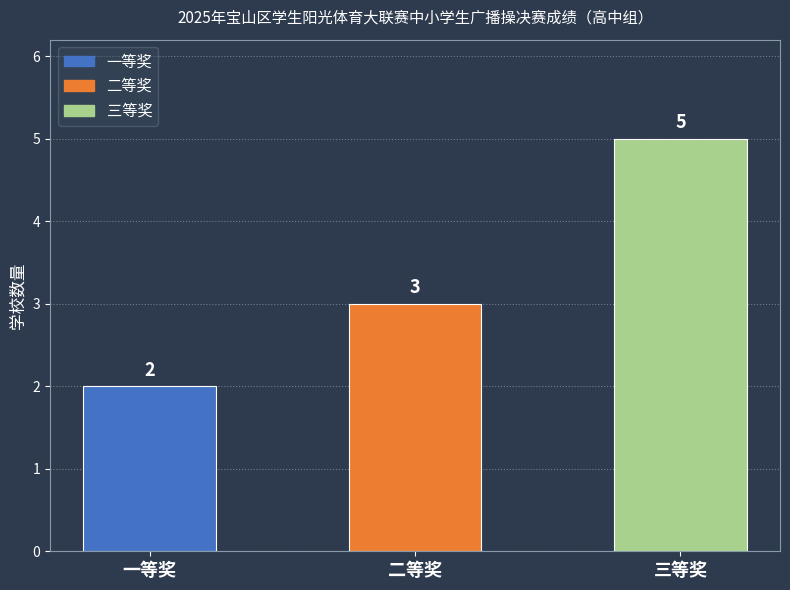

Does the chart contain any negative values?

No